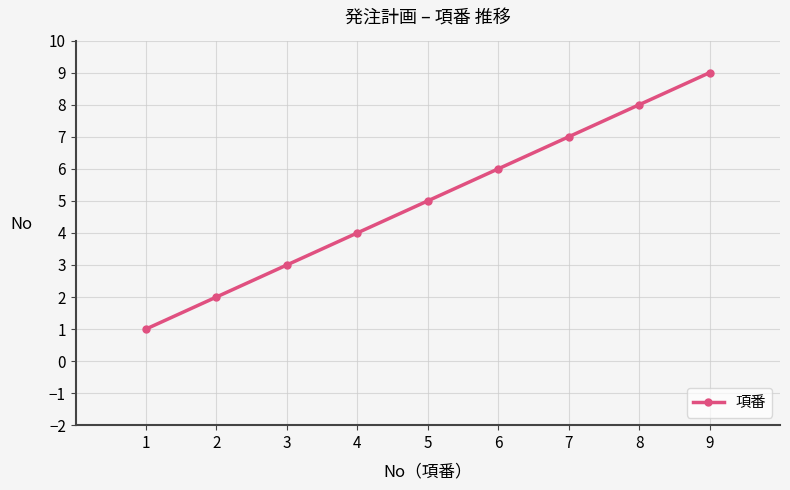

How many distinct data groups are displayed?

1